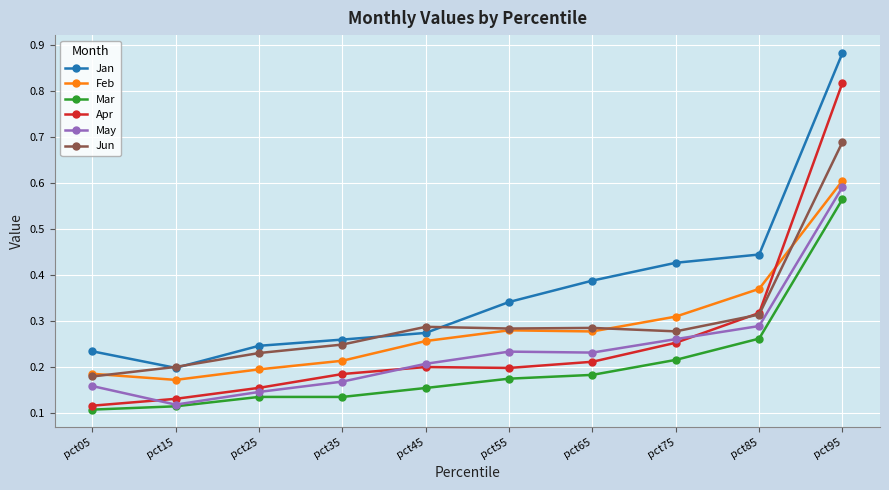

What is the sum of the Jan values at pct25 and pct05?

0.5